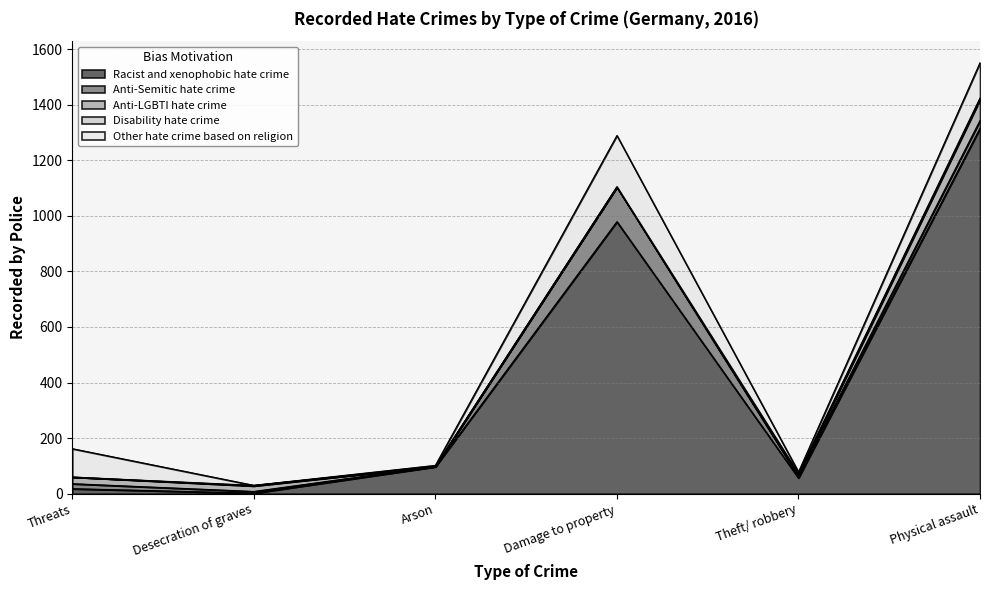

Which series has the widest spread of values?

Racist and xenophobic hate crime